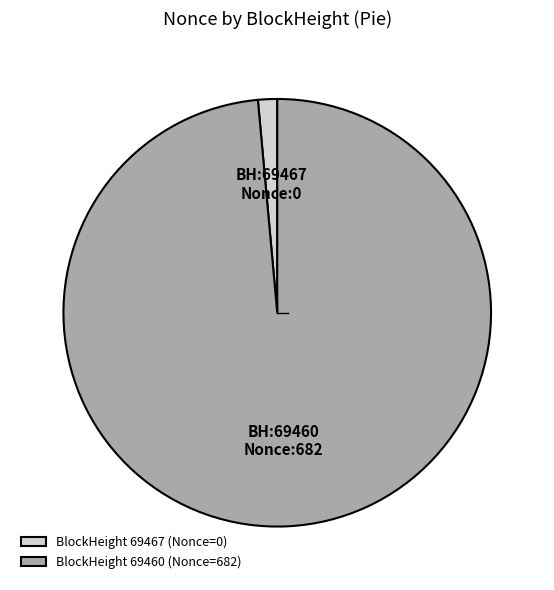

How many slices are in this pie chart?

2